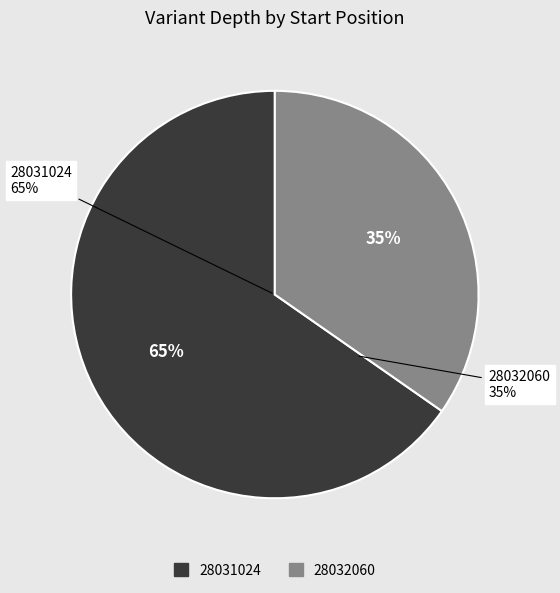

Which slice is the smallest?

28032060